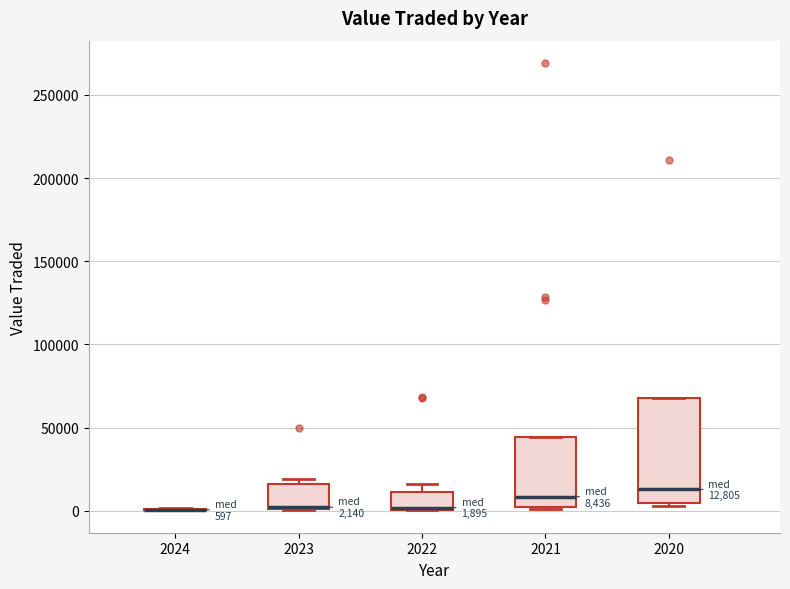

Which box is the tallest, from its lower edge to its upper edge?

2020